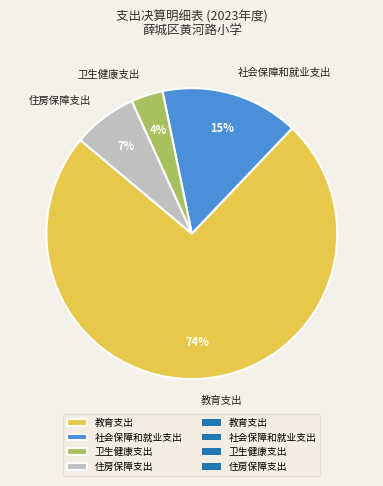

Do 卫生健康支出 and 教育支出 together represent more than half of the pie?

Yes